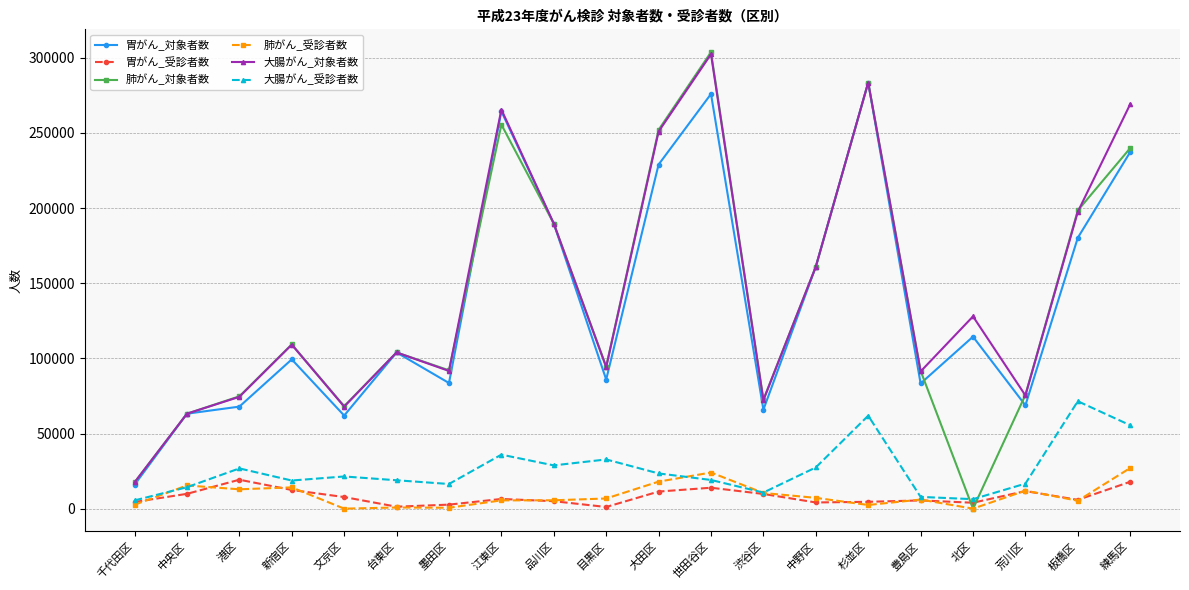

What is the label of the 19th point from the left?

板橋区